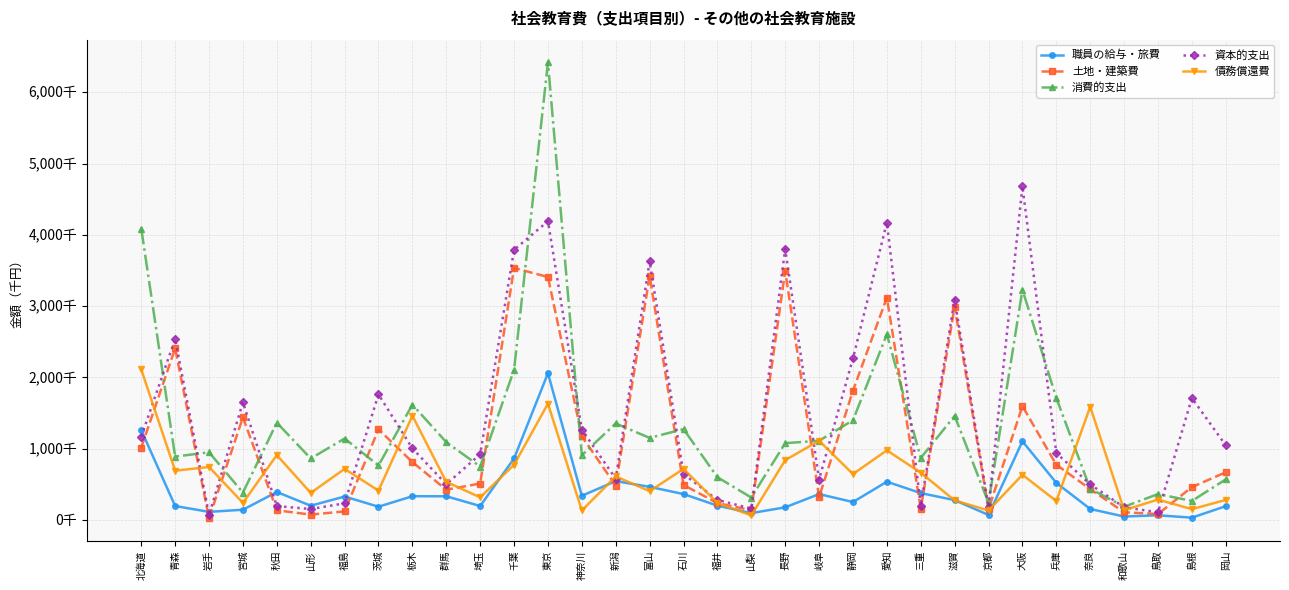

At 石川, list the series in order from smallest to largest.

職員の給与・旅費, 土地・建築費, 資本的支出, 債務償還費, 消費的支出